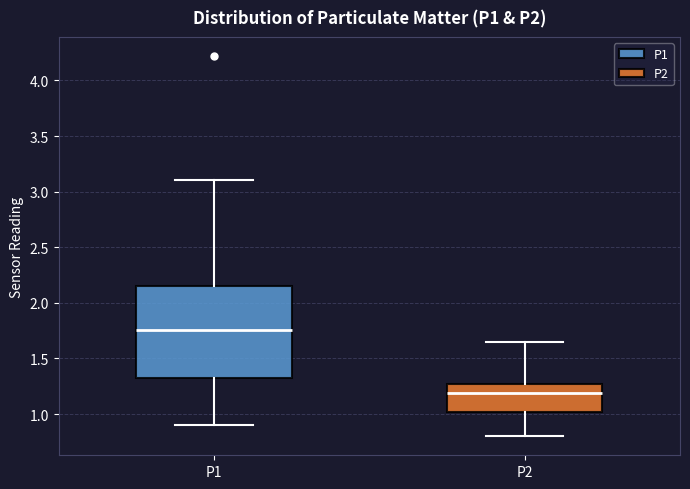

Which box has the highest median line?

P1